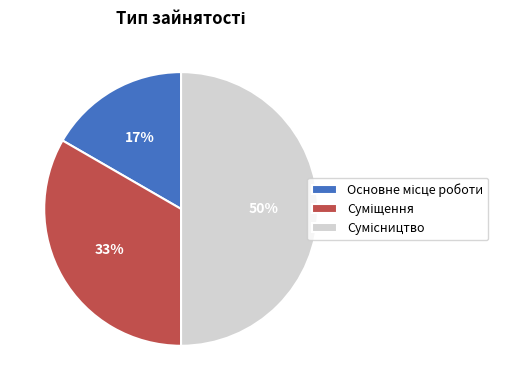

To the nearest percent, what is the difference between the largest and smallest slice percentages?

33%